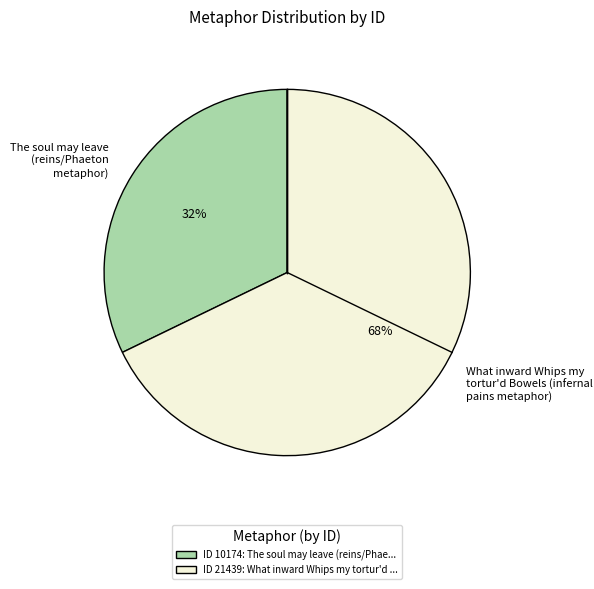

Which slice is the largest?

What inward Whips my tortur'd Bowels (infernal pains metaphor)